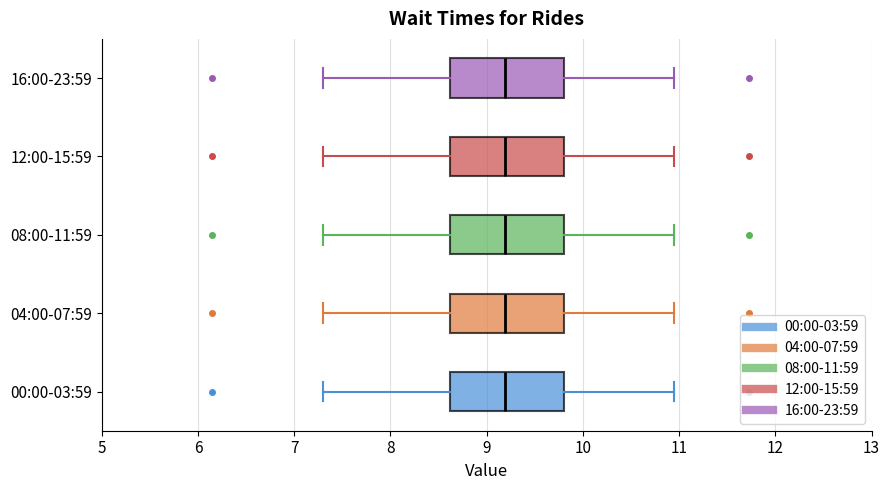

Reading bottom to top, read every box against the x-axis: the position of its median line, the range the box covers, and the ends of its whiskers. The values are not printed on the chart, so give them approximately, as read against the axis.

00:00-03:59: median 9.2, box 8.6 to 9.8, whiskers 7.3 to 11.0
04:00-07:59: median 9.2, box 8.6 to 9.8, whiskers 7.3 to 11.0
08:00-11:59: median 9.2, box 8.6 to 9.8, whiskers 7.3 to 11.0
12:00-15:59: median 9.2, box 8.6 to 9.8, whiskers 7.3 to 11.0
16:00-23:59: median 9.2, box 8.6 to 9.8, whiskers 7.3 to 11.0